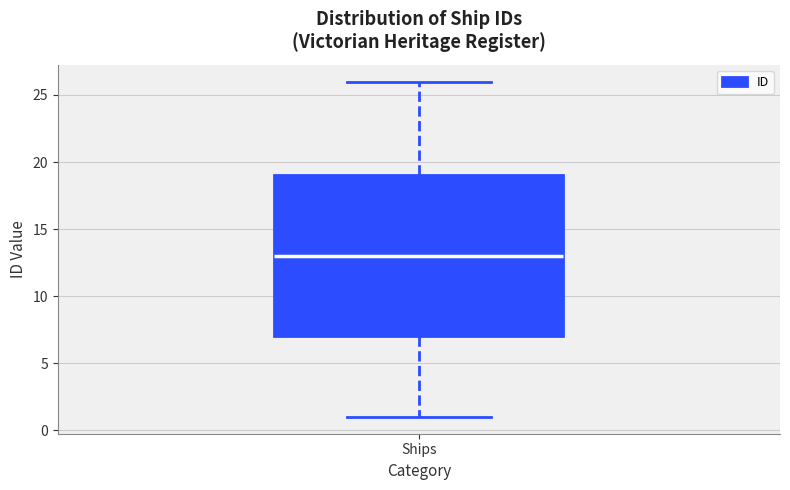

Read this box plot against the y-axis: the position of the median line, the range covered by the box, and the ends of both whiskers. The values are not printed on the chart, so give them approximately, as read against the axis.

median 13, box 7 to 19, whiskers 1 to 26